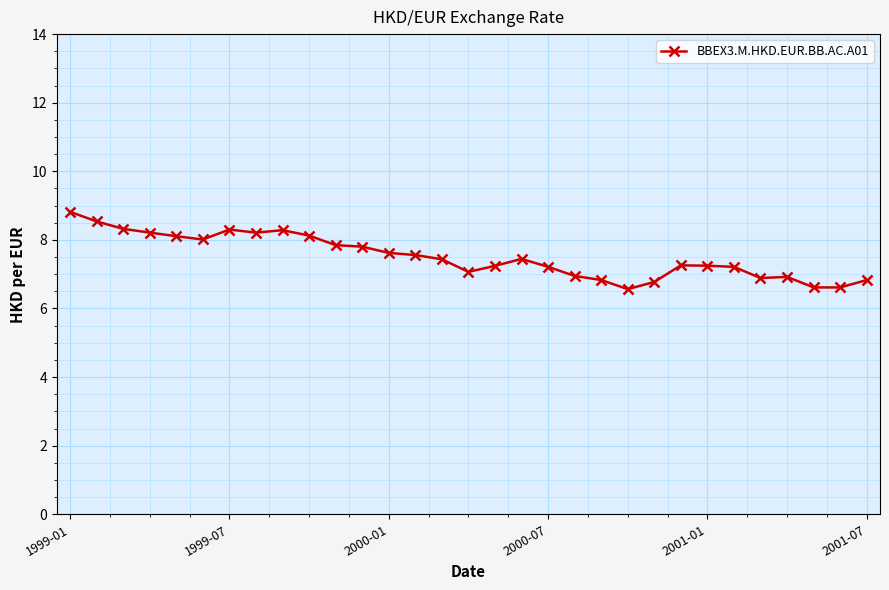

What is the value of the 1st point from the left?

8.8